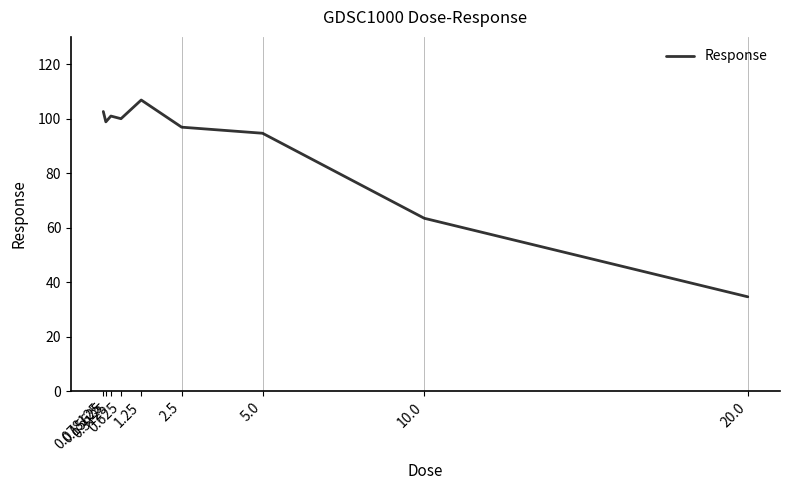

What is the maximum value shown in the chart?

106.8